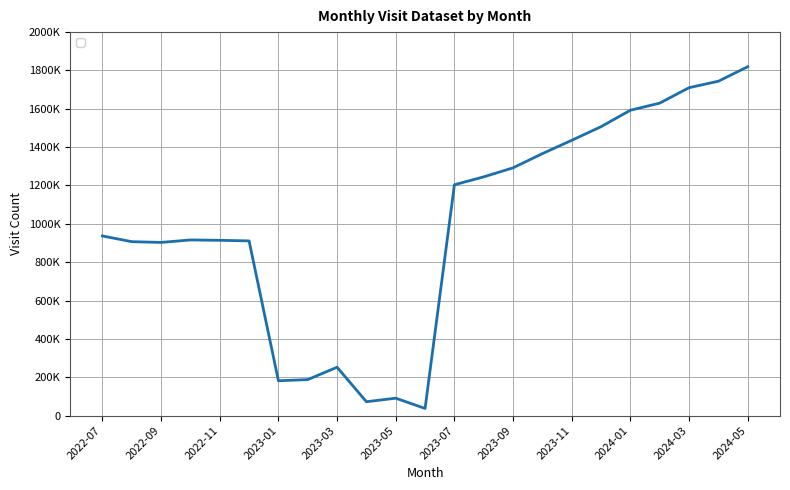

At which label does the data first exceed 936650?

2023-07